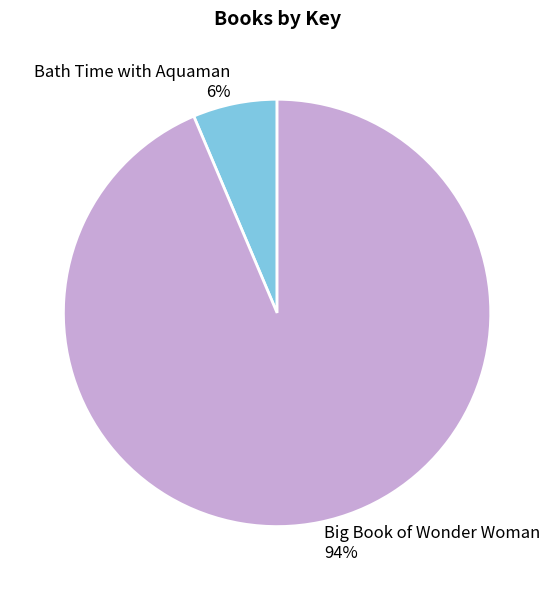

True or false: Big Book of Wonder Woman accounts for 94% of the total.

True